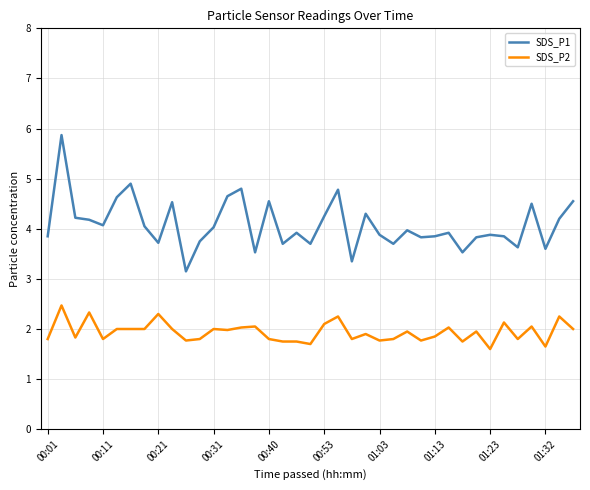

True or false: SDS_P2 and SDS_P1 cross at least once.

False